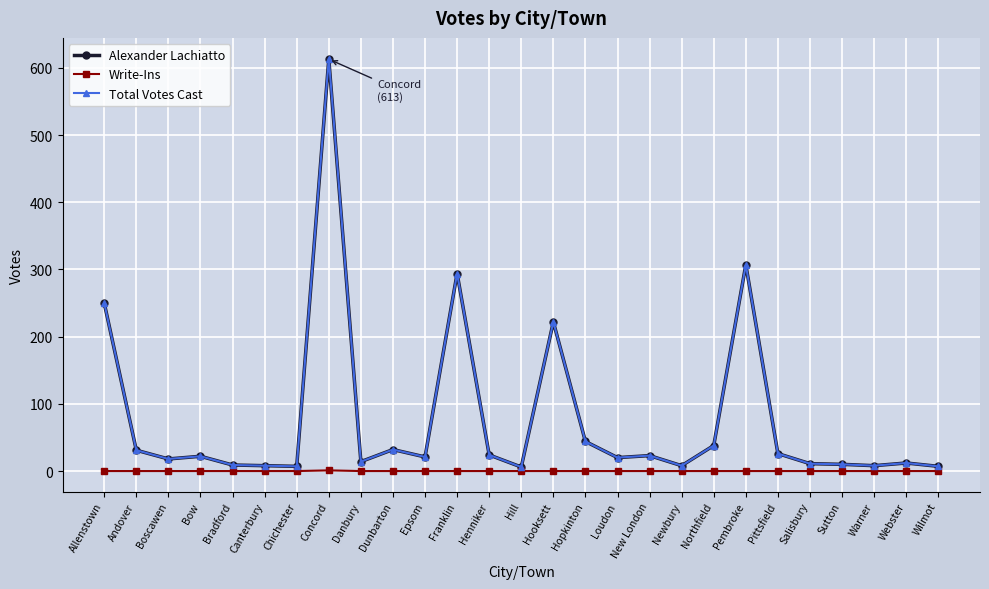

Which series has the widest spread of values?

Total Votes Cast